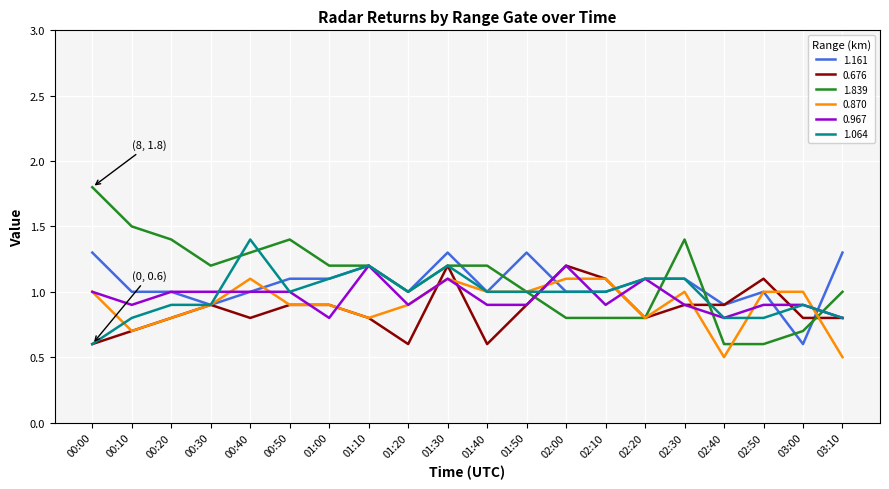

Which series has the largest total across all categories?

1.839